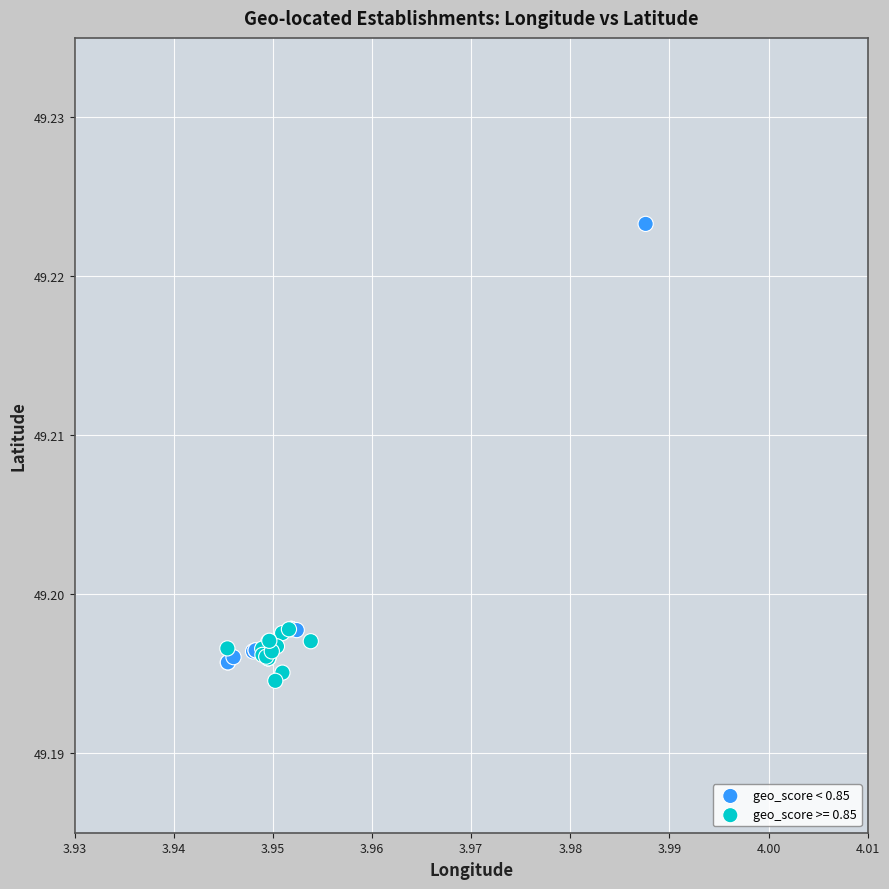

Which series has the widest spread of Y values?

geo_score < 0.85